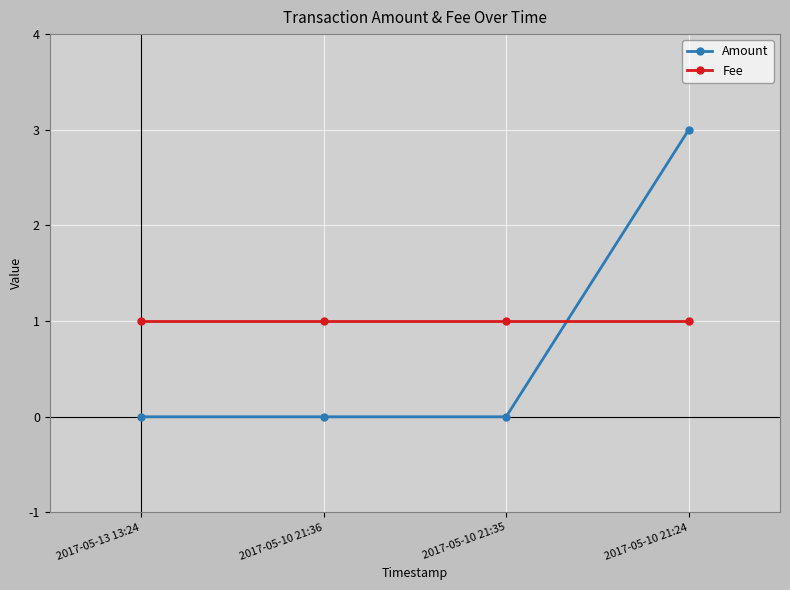

Rank the series by their maximum value, from lowest to highest.

Fee, Amount